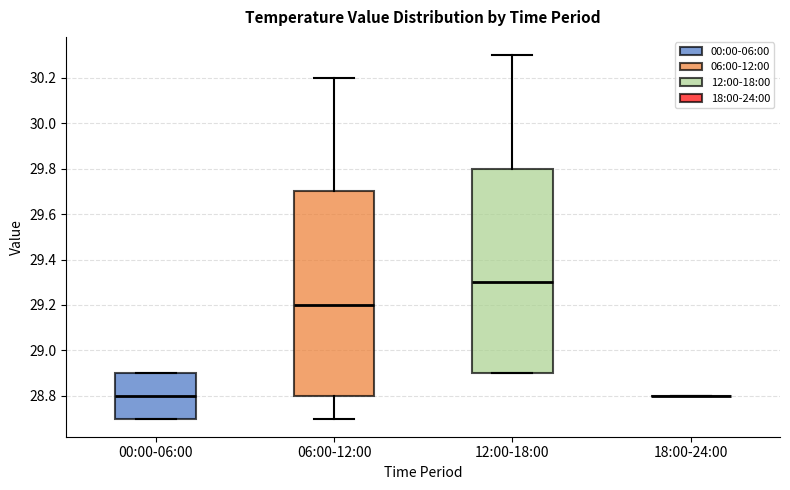

Reading left to right, transcribe this box plot: for each box, give where its median line is, the range the box spans, and where its two whiskers end, as read against the y-axis. The values are not printed on the chart, so give them approximately, as read against the axis.

00:00-06:00: median 28.8, box 28.7 to 28.9, whiskers 28.7 to 28.9
06:00-12:00: median 29.2, box 28.8 to 29.7, whiskers 28.7 to 30.2
12:00-18:00: median 29.3, box 28.9 to 29.8, whiskers 28.9 to 30.3
18:00-24:00: box collapsed to a line at 28.8, whiskers 28.8 to 28.8